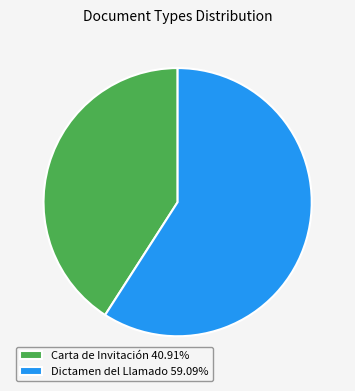

Which category accounts for the majority?

Dictamen del Llamado